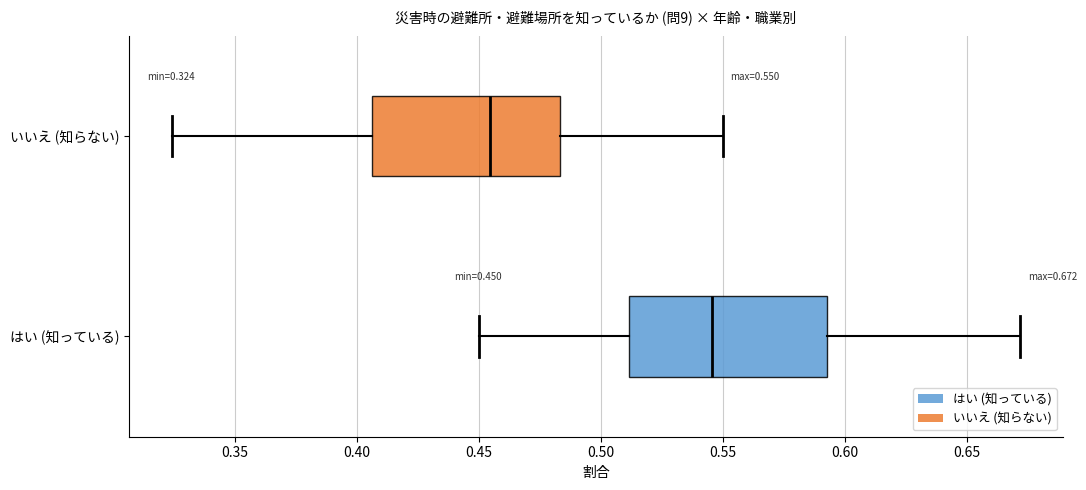

Which box has the furthest to the left median line?

いいえ (知らない)